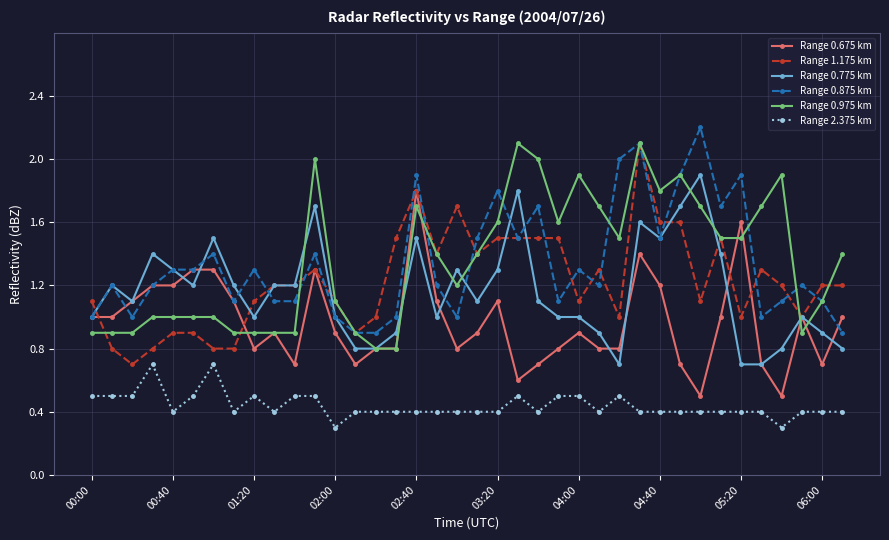

True or false: Range 0.875 km and Range 2.375 km intersect in this chart.

False